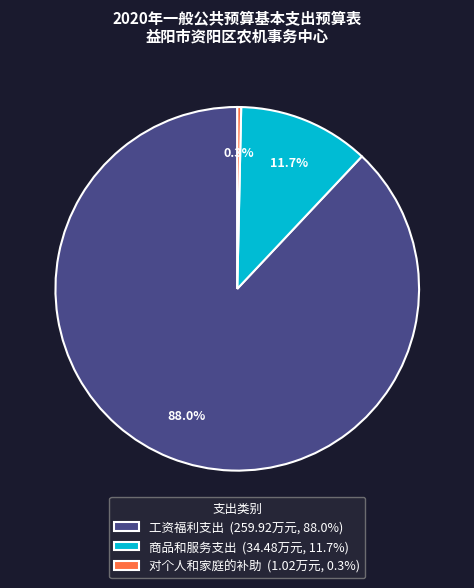

Rank the categories by value from highest to lowest.

工资福利支出, 商品和服务支出, 对个人和家庭的补助